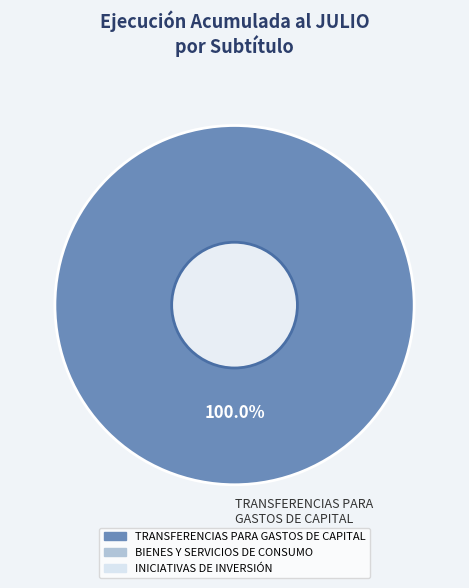

Rank the categories by value from lowest to highest.

TRANSFERENCIAS PARA GASTOS DE CAPITAL